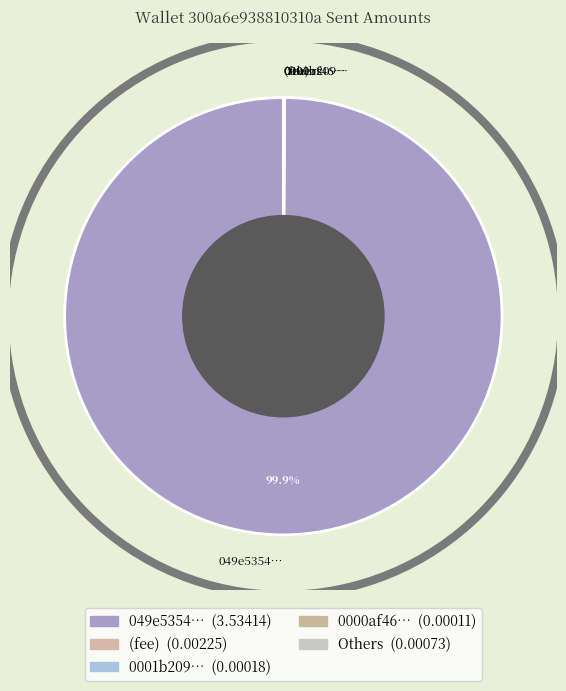

Is there a majority slice in this chart?

Yes